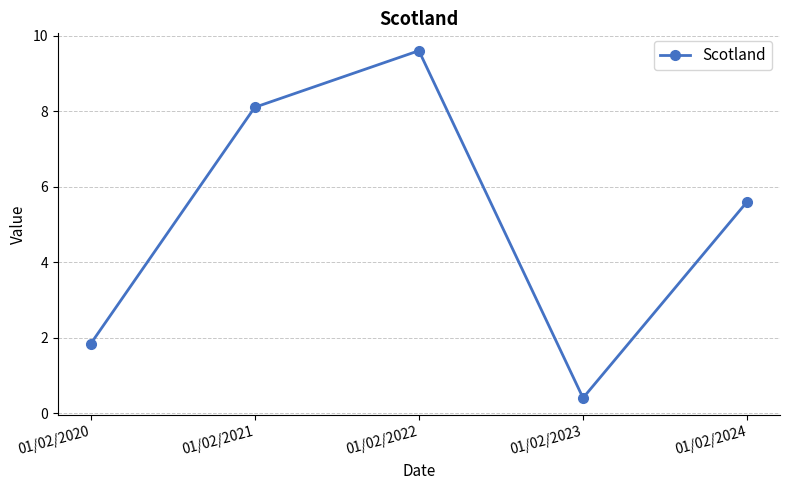

True or false: the data has more than 0 interior local peaks.

True